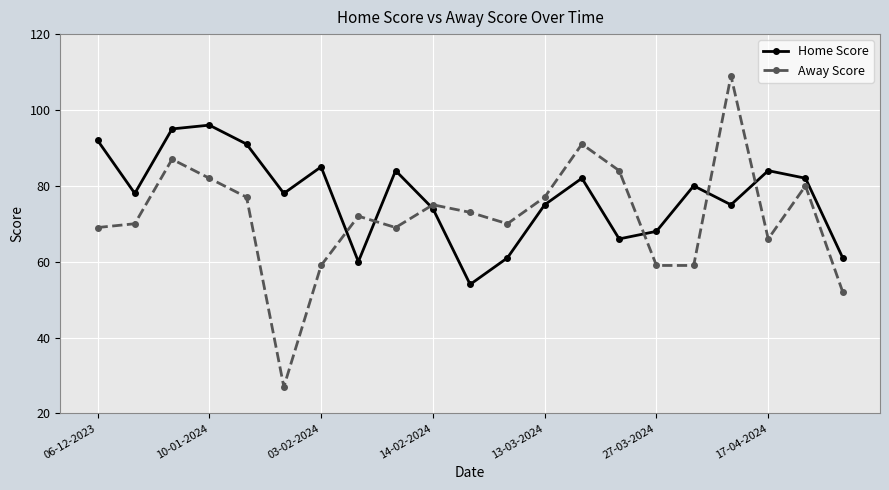

How many series are shown in this chart?

2